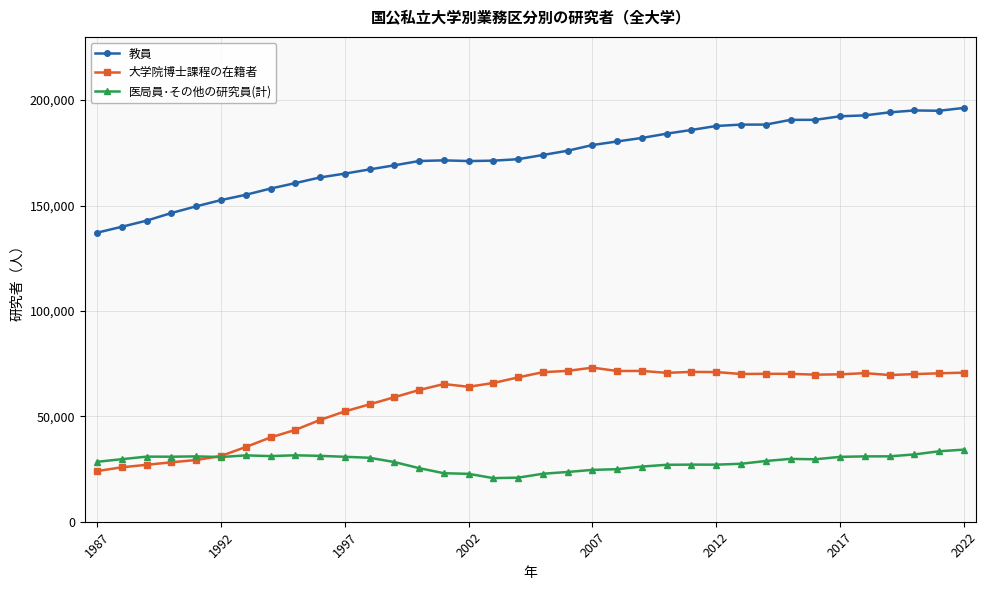

What is the maximum value shown in the chart?

196305